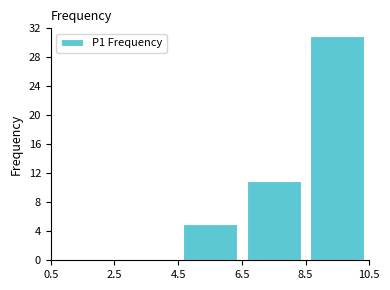

Over which range of the x-axis is the bar tallest?

8.5 to 10.5